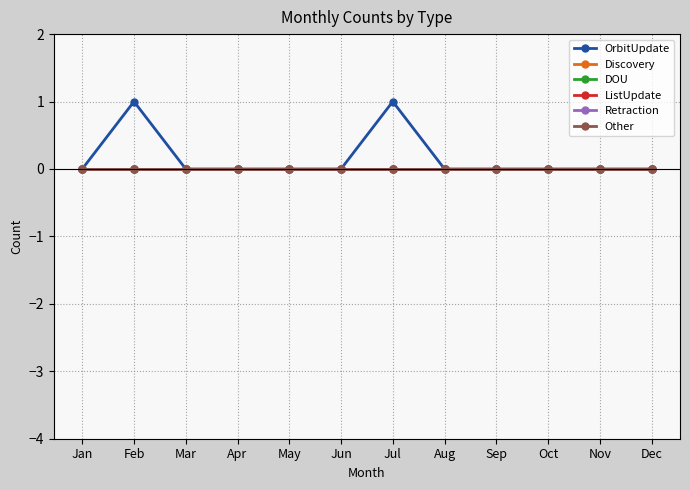

Does the chart have visible grid lines?

Yes